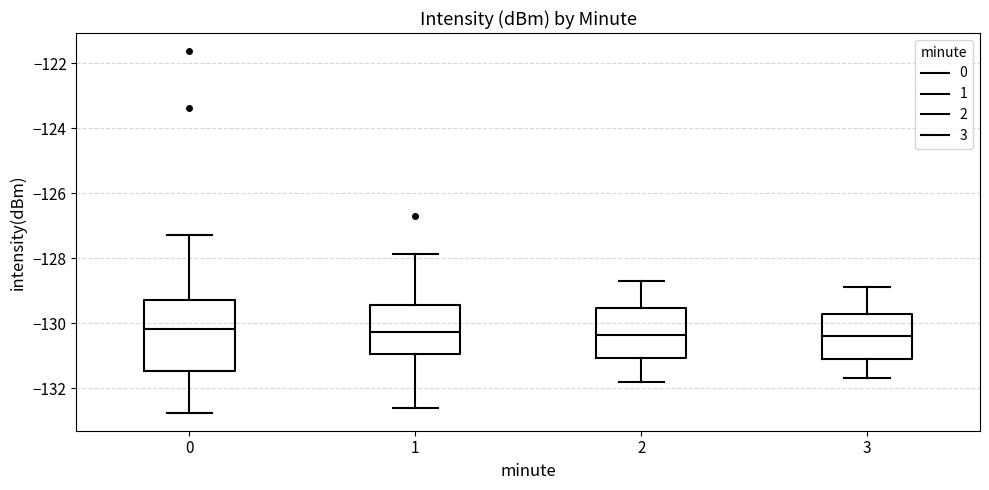

Reading left to right, transcribe this box plot: for each box, give where its median line is, the range the box spans, and where its two whiskers end, as read against the y-axis. The values are not printed on the chart, so give them approximately, as read against the axis.

0: median -130.2, box -131.4 to -129.2, whiskers -132.8 to -127.2
1: median -130.2, box -131.0 to -129.4, whiskers -132.6 to -127.8
2: median -130.4, box -131.0 to -129.6, whiskers -131.8 to -128.6
3: median -130.4, box -131.0 to -129.8, whiskers -131.6 to -128.8